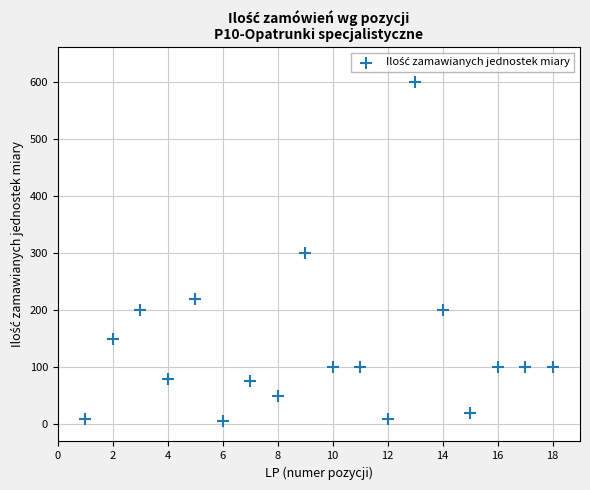

What is the range of X values (max minus min)?

17